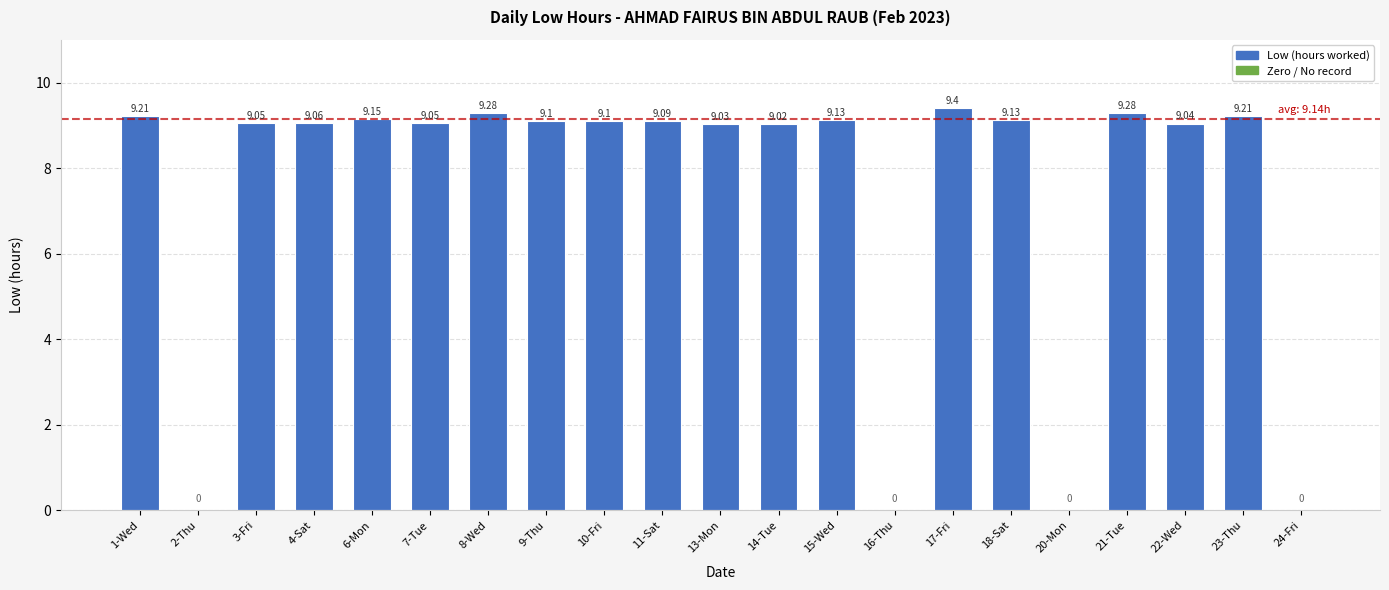

What is the difference between the values at 17-Fri and 2-Thu?

9.4